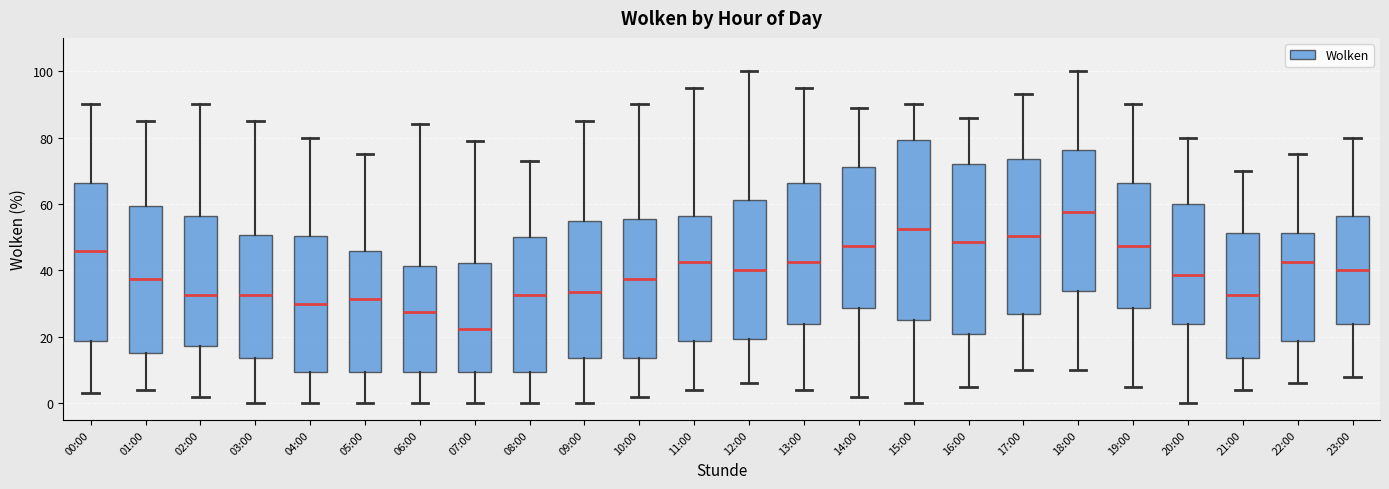

Comparing the boxes themselves (not the whiskers), which one is the tallest?

15:00